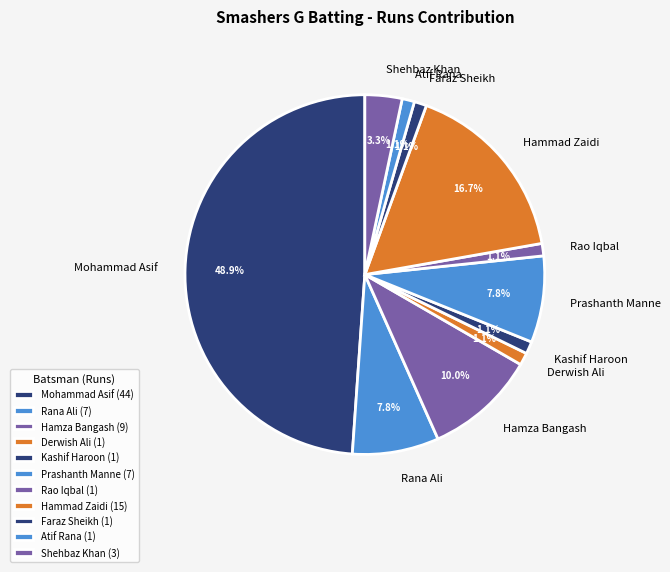

What portion of the pie excludes Atif Rana?

98.9%